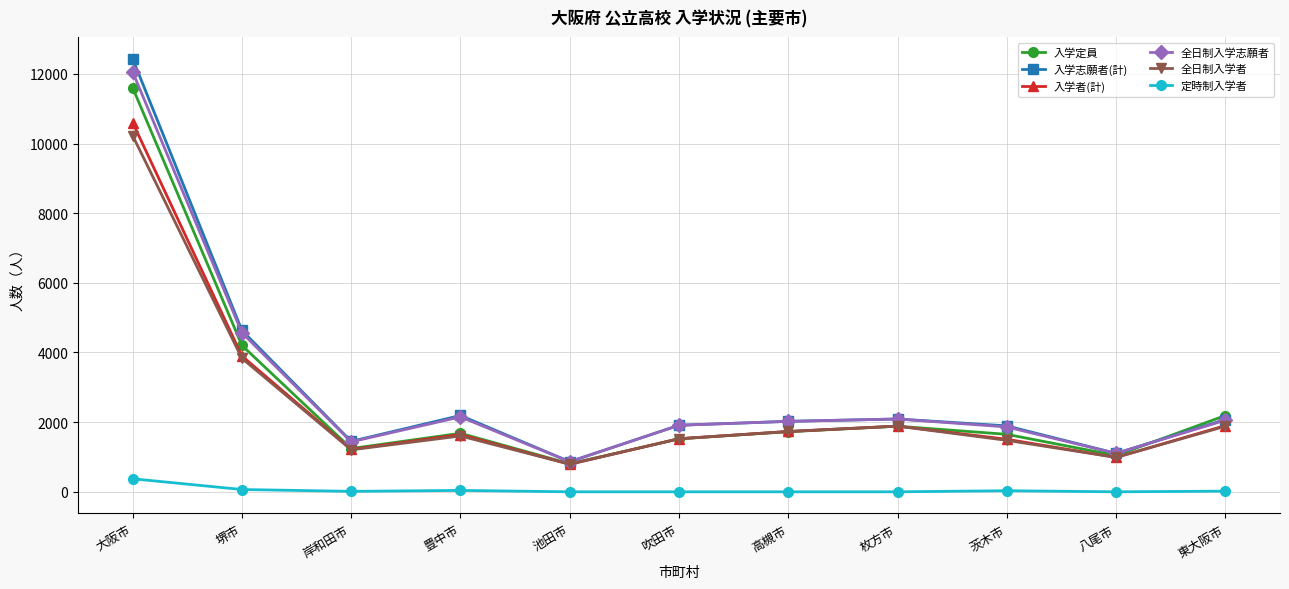

What is the difference between the maximum and second lowest values in the 入学者(計) series?

9613